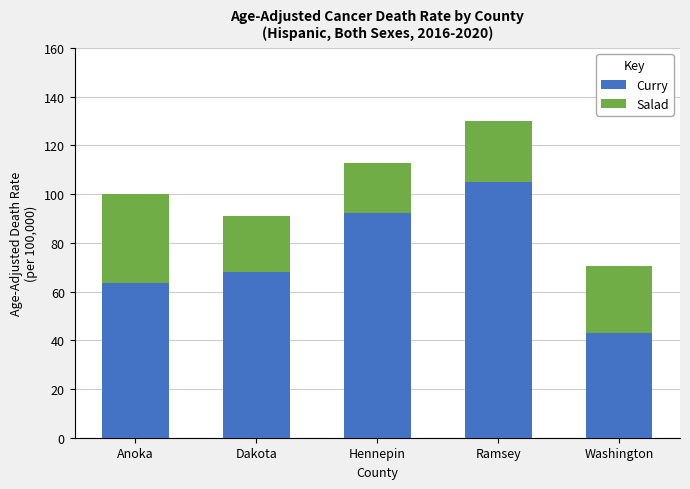

Does the chart contain stacked bars?

Yes